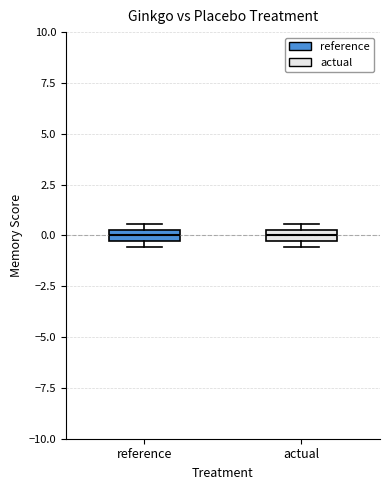

Where is the upper edge of the box for reference on the y-axis? The values are not printed on the chart, so give them approximately, as read against the axis.

0.5